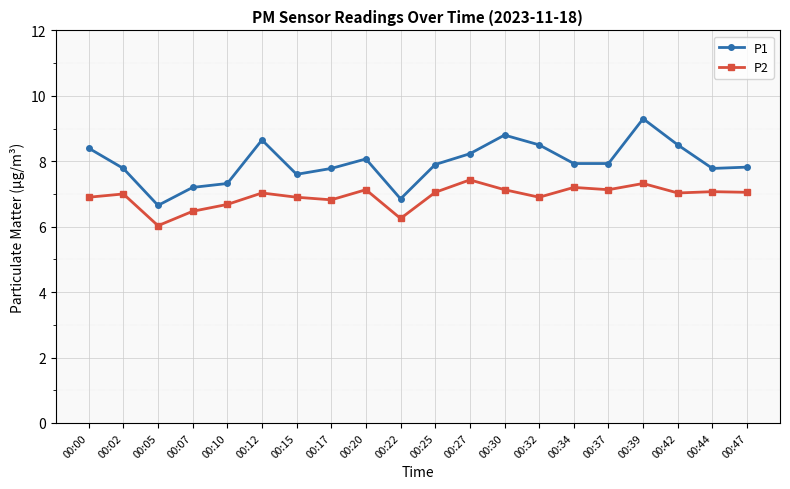

At how many categories does at least one series exceed 8?

8